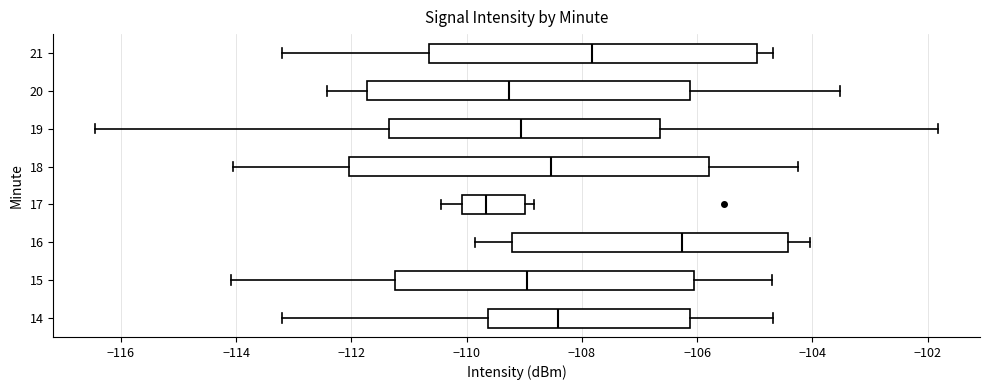

Reading bottom to top, read every box against the x-axis: the position of its median line, the range the box covers, and the ends of its whiskers. The values are not printed on the chart, so give them approximately, as read against the axis.

14: median -108.4, box -109.6 to -106.2, whiskers -113.2 to -104.6
15: median -109.0, box -111.2 to -106.0, whiskers -114.0 to -104.8
16: median -106.2, box -109.2 to -104.4, whiskers -109.8 to -104.0
17: median -109.6, box -110.0 to -109.0, whiskers -110.4 to -108.8
18: median -108.6, box -112.0 to -105.8, whiskers -114.0 to -104.2
19: median -109.0, box -111.4 to -106.6, whiskers -116.4 to -101.8
20: median -109.2, box -111.8 to -106.2, whiskers -112.4 to -103.6
21: median -107.8, box -110.6 to -105.0, whiskers -113.2 to -104.6